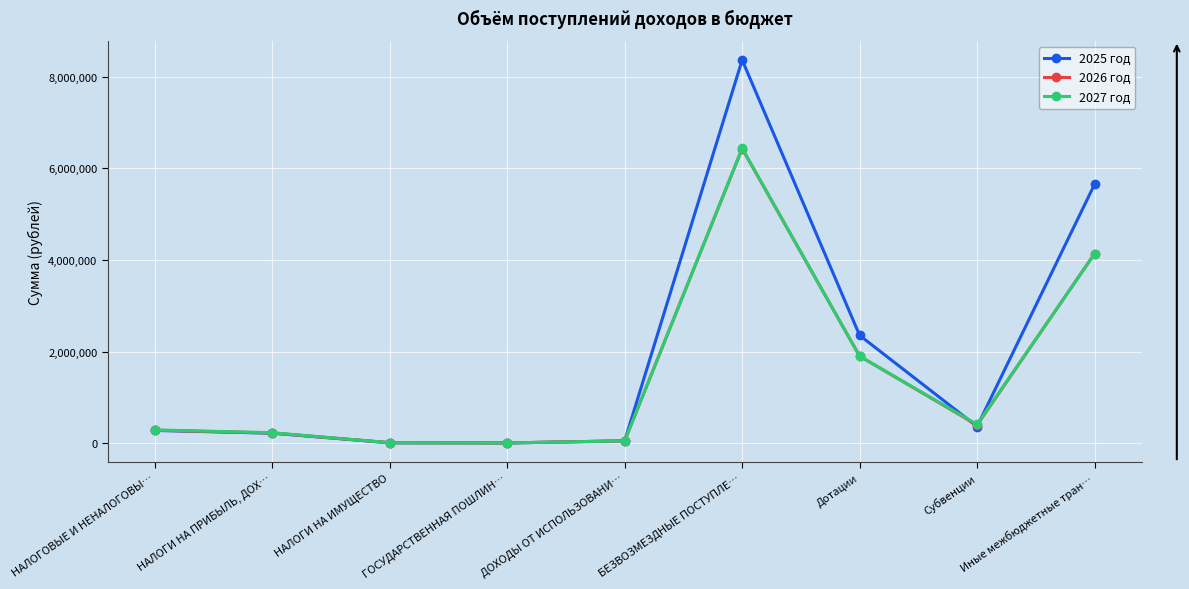

What are all the series names shown in the legend?

2025 год, 2026 год, 2027 год